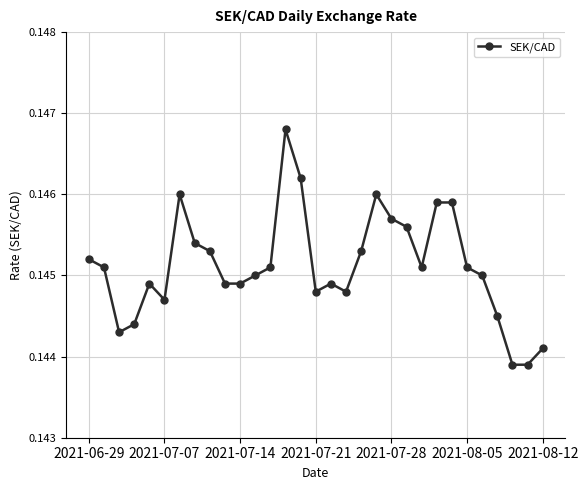

What is the sum of all values?

4.5